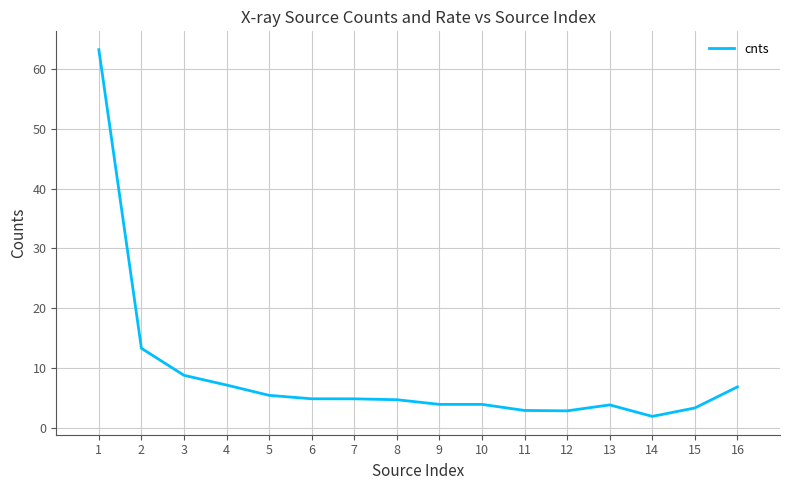

What is the maximum value shown in the chart?

63.2